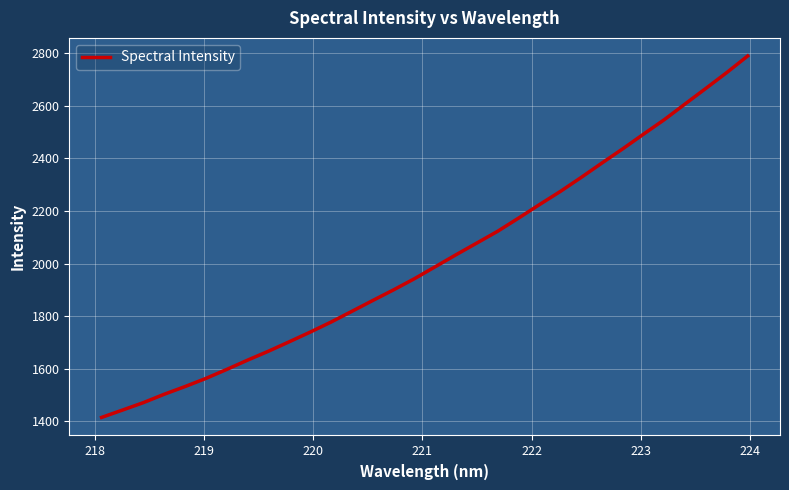

What is the difference between the maximum and minimum values?

1374.6